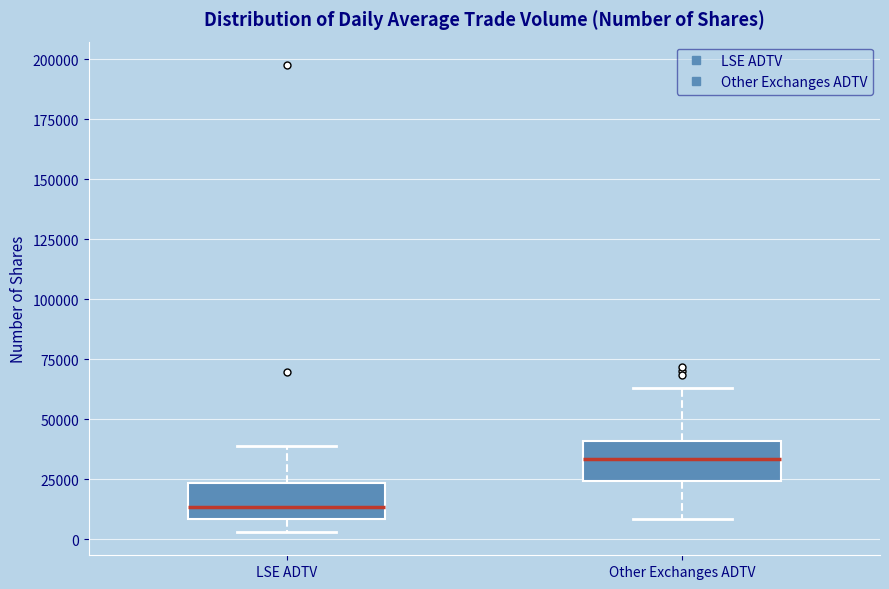

Reading left to right, read every box against the y-axis: the position of its median line, the range the box covers, and the ends of its whiskers. The values are not printed on the chart, so give them approximately, as read against the axis.

LSE ADTV: median 15000, box 10000 to 25000, whiskers 5000 to 40000
Other Exchanges ADTV: median 35000, box 25000 to 40000, whiskers 10000 to 65000